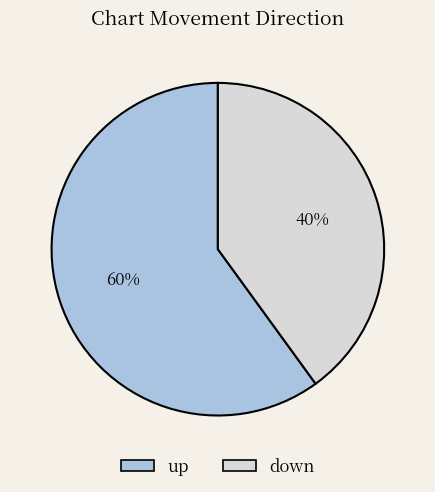

Count the number of slices in the pie.

2